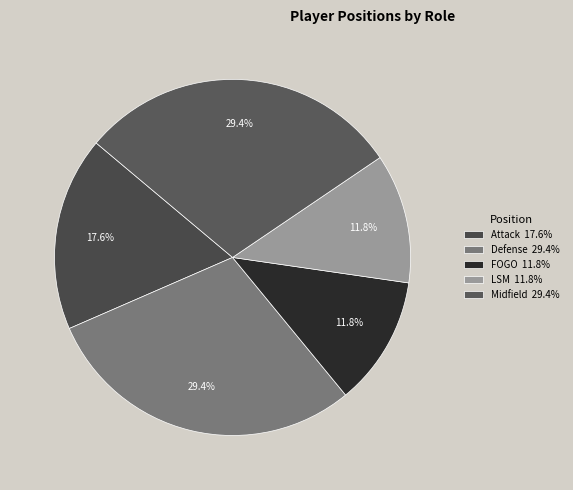

How many slices are in this pie chart?

5